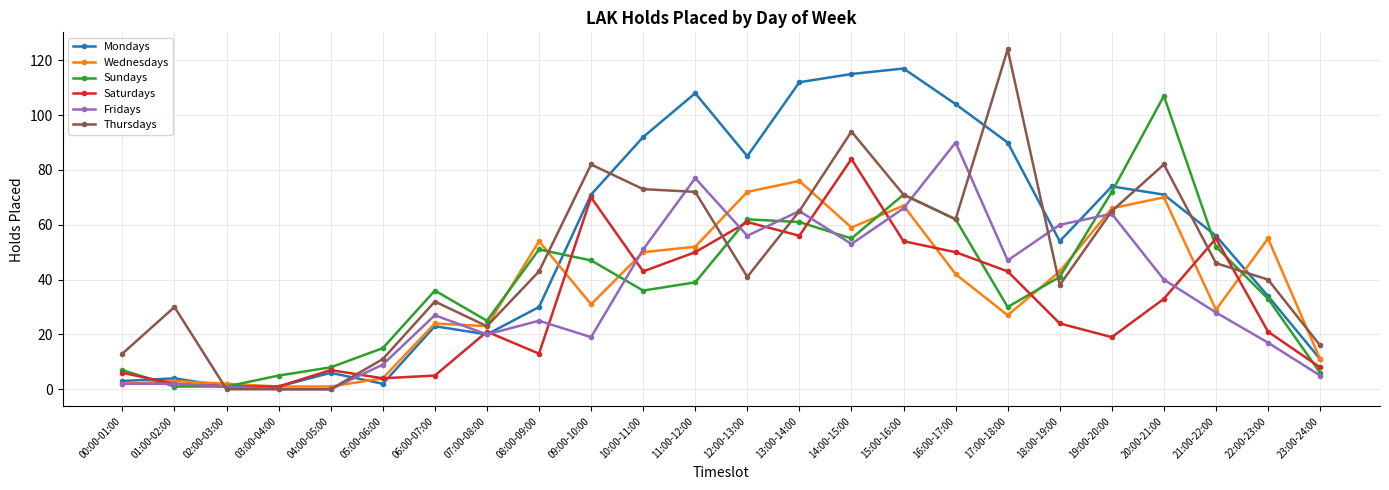

Rank the series by their maximum value, from highest to lowest.

Thursdays, Mondays, Sundays, Fridays, Saturdays, Wednesdays